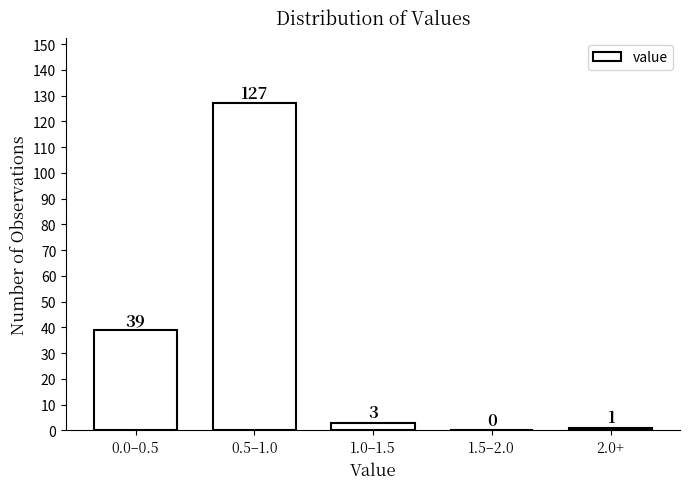

Reading left to right, extract all data points from this chart.

0.0–0.5=39	0.5–1.0=127	1.0–1.5=3	1.5–2.0=0	2.0+=1